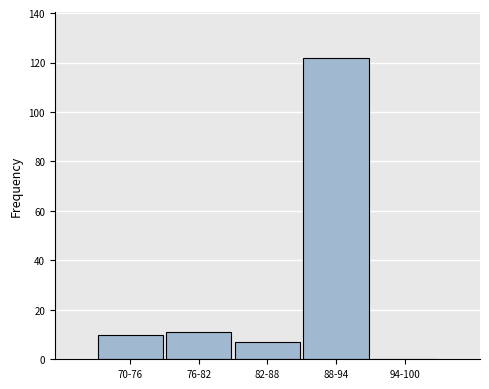

Reading left to right, extract all data points from this chart.

70-76=10	76-82=11	82-88=7	88-94=122	94-100=0